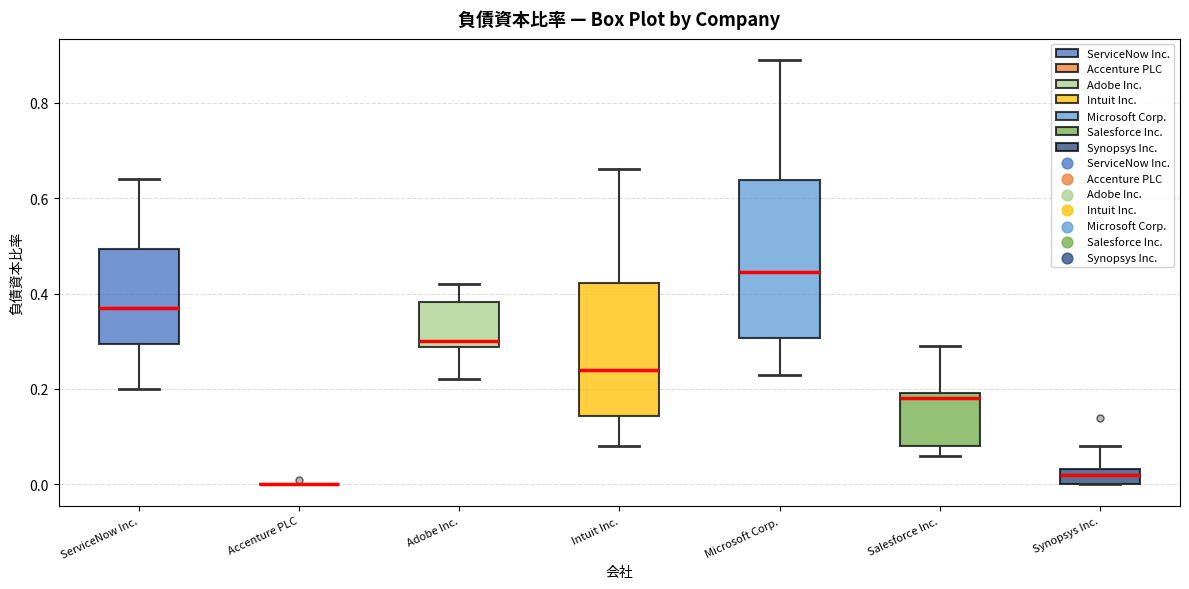

Reading left to right, transcribe this box plot: for each box, give where its median line is, the range the box spans, and where its two whiskers end, as read against the y-axis. The values are not printed on the chart, so give them approximately, as read against the axis.

ServiceNow Inc.: median 0.38, box 0.30 to 0.50, whiskers 0.20 to 0.64
Accenture PLC: box collapsed to a line at 0.00, whiskers 0.00 to 0.00
Adobe Inc.: median 0.30, box 0.28 to 0.38, whiskers 0.22 to 0.42
Intuit Inc.: median 0.24, box 0.14 to 0.42, whiskers 0.08 to 0.66
Microsoft Corp.: median 0.44, box 0.30 to 0.64, whiskers 0.24 to 0.90
Salesforce Inc.: median 0.18, box 0.08 to 0.20, whiskers 0.06 to 0.30
Synopsys Inc.: median 0.02, box 0.00 to 0.04, whiskers 0.00 to 0.08